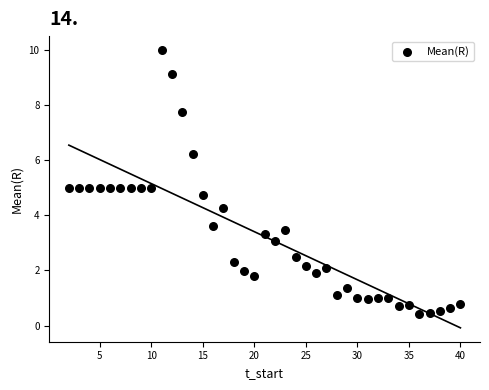

What is the range of X values (max minus min)?

38.0